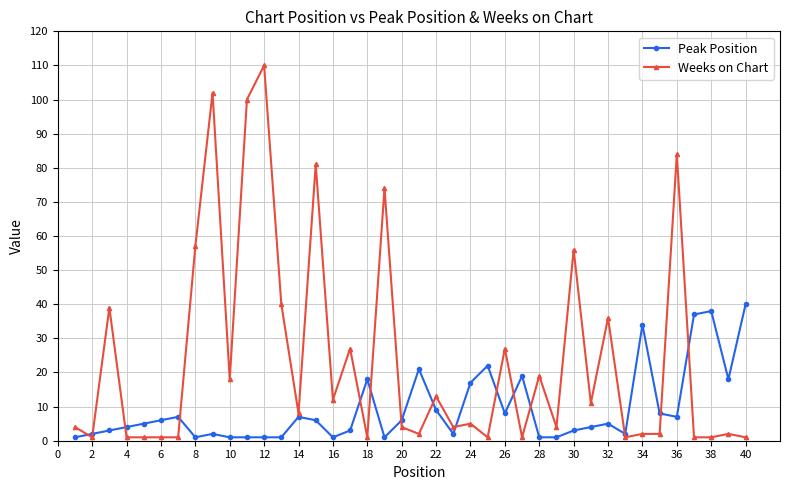

Does the chart have visible grid lines?

Yes